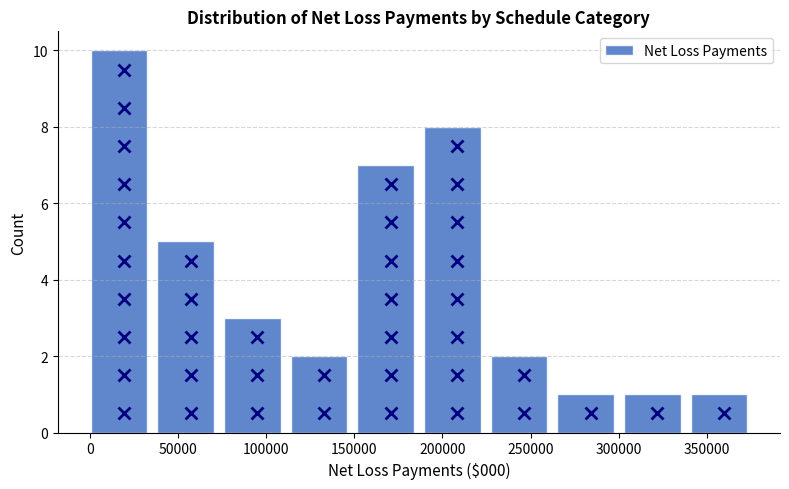

Reading left to right, transcribe this chart: for each bar, give the range it covers on the x-axis and its height. Neither the bar edges nor the heights are printed on the chart, so give them approximately, as read against the axes.

0 to 40000: 10
40000 to 75000: 5
75000 to 115000: 3
115000 to 150000: 2
150000 to 190000: 7
190000 to 225000: 8
225000 to 265000: 2
265000 to 305000: 1
305000 to 340000: 1
340000 to 380000: 1